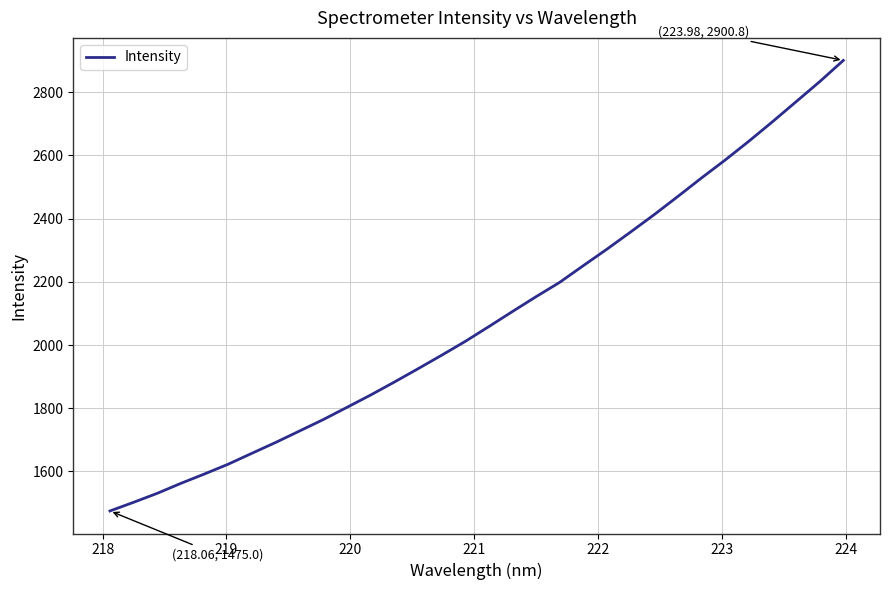

What is the minimum value shown in the chart?

1475.0